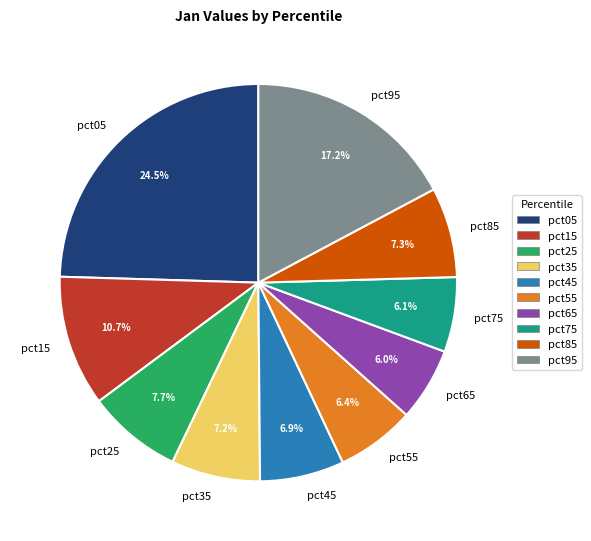

Is it true that pct45 is 7% of the pie?

True